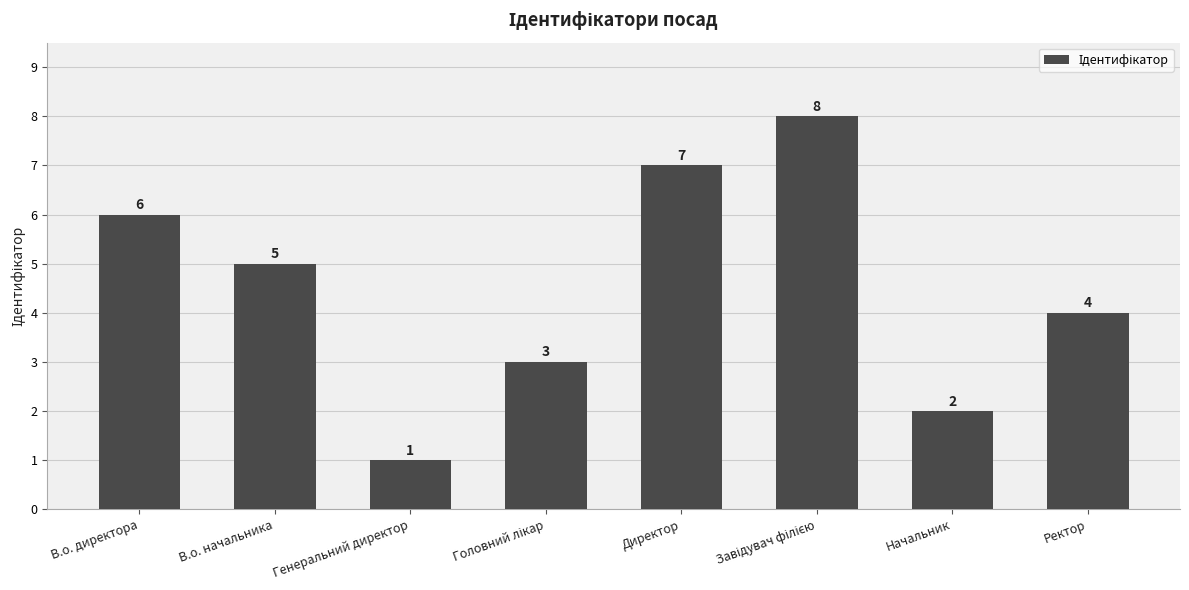

True or false: the data shows 7 at В.о. начальника.

False